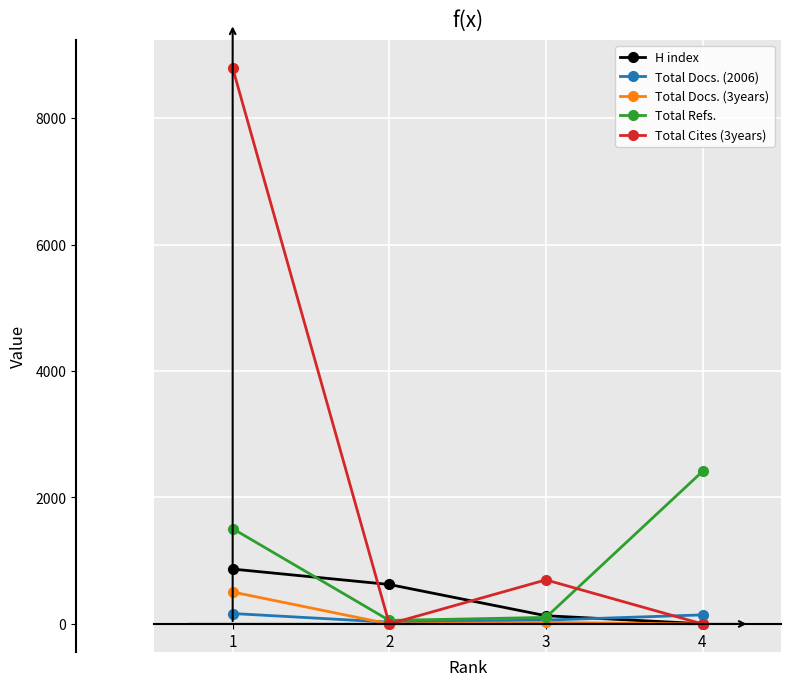

What value does the H index series have at 2?

624